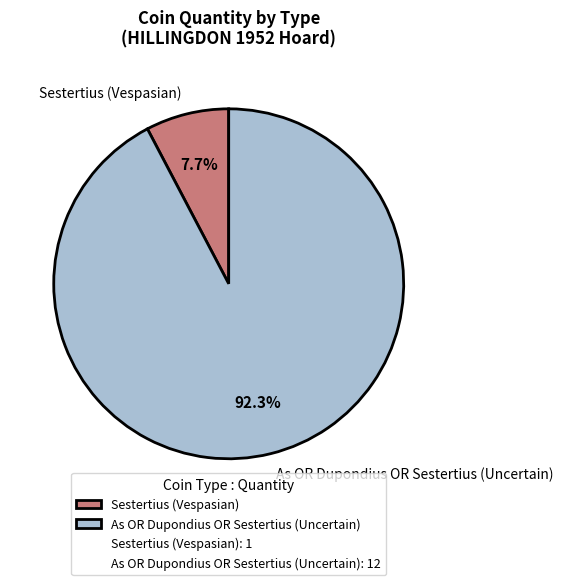

How many slices are in this pie chart?

2